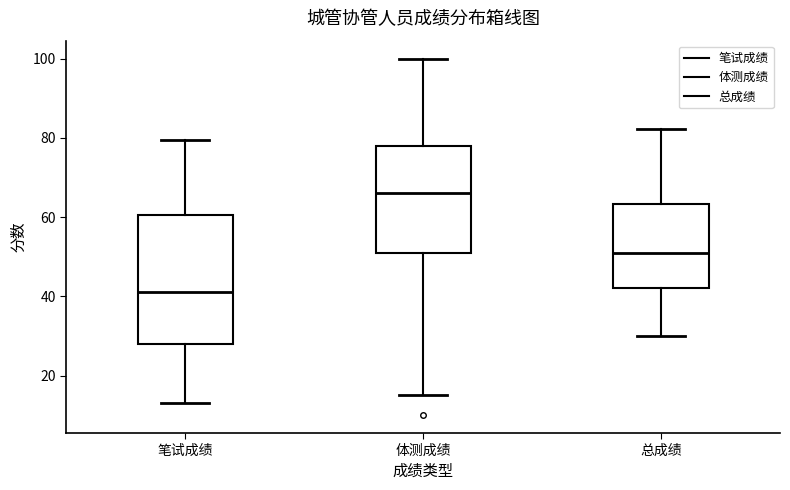

Reading left to right, transcribe this box plot: for each box, give where its median line is, the range the box spans, and where its two whiskers end, as read against the y-axis. The values are not printed on the chart, so give them approximately, as read against the axis.

笔试成绩: median 42, box 28 to 60, whiskers 14 to 80
体测成绩: median 66, box 52 to 78, whiskers 16 to 100
总成绩: median 50, box 42 to 64, whiskers 30 to 82